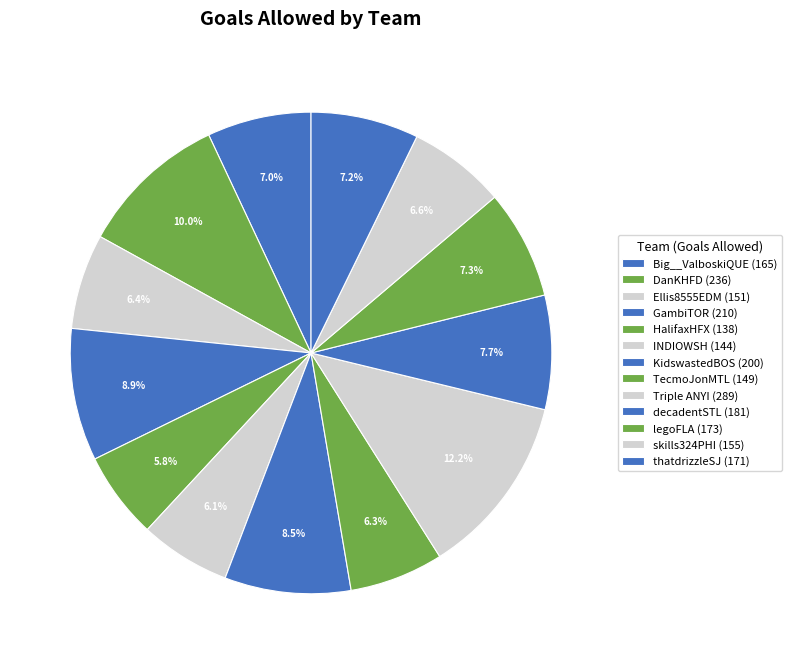

Count the number of slices in the pie.

13